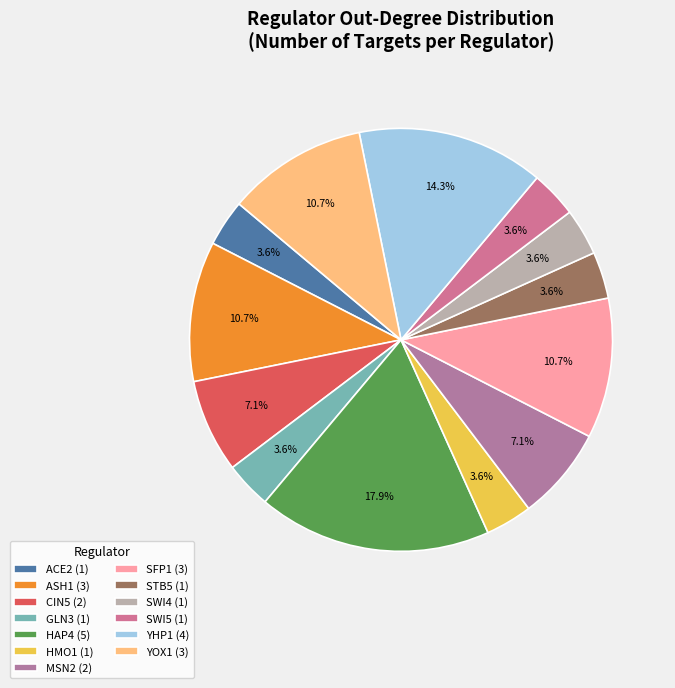

What is the largest slice in the pie chart?

HAP4